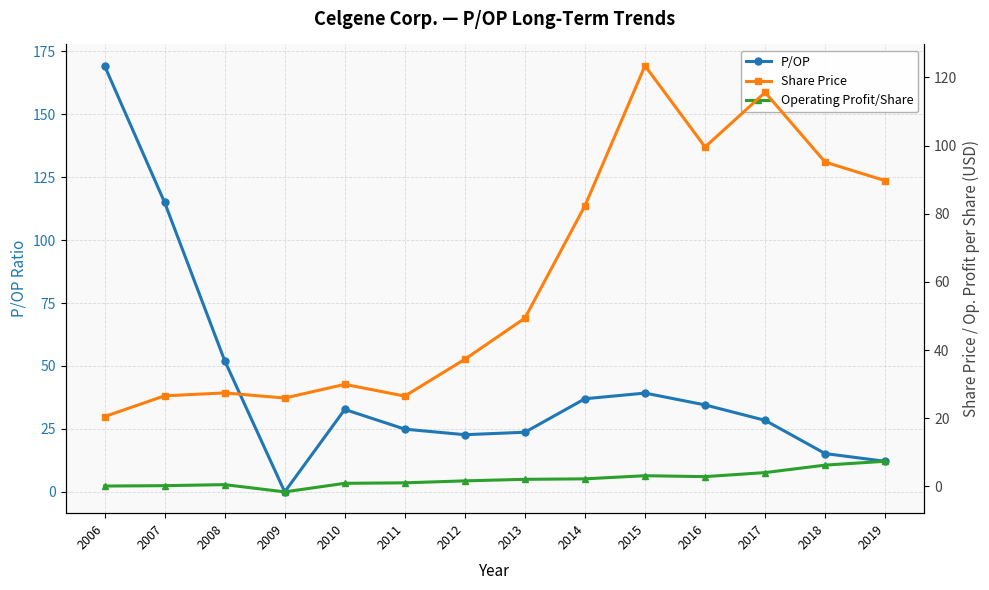

At how many categories does at least one series exceed 137?

1